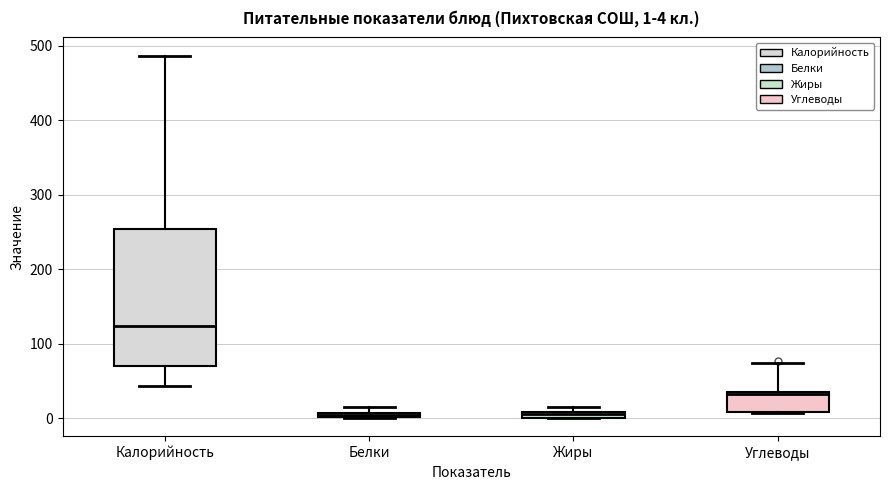

Which box is the tallest, from its lower edge to its upper edge?

Калорийность